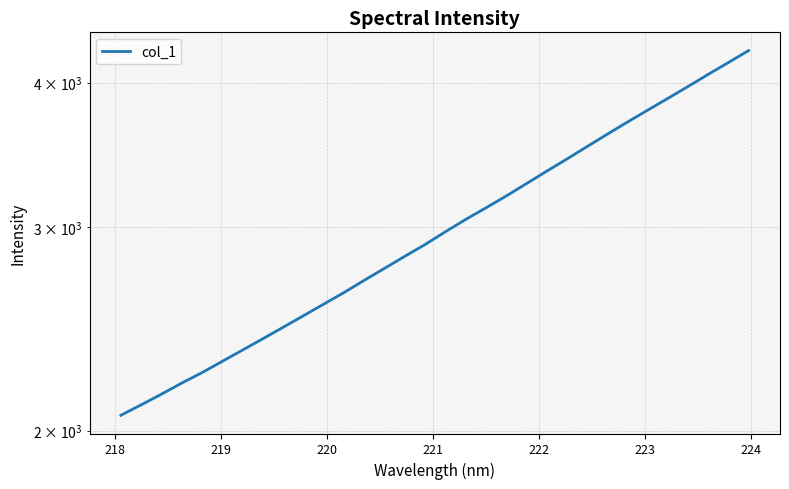

How many lines are shown in the chart?

1